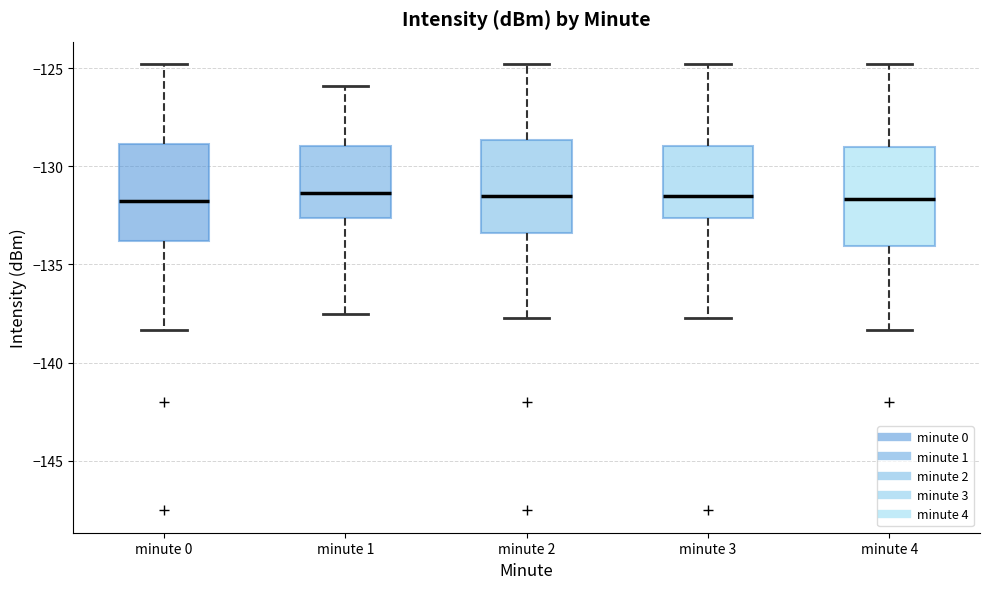

Reading left to right, read every box against the y-axis: the position of its median line, the range the box covers, and the ends of its whiskers. The values are not printed on the chart, so give them approximately, as read against the axis.

minute 0: median -132.0, box -134.0 to -129.0, whiskers -138.5 to -125.0
minute 1: median -131.5, box -132.5 to -129.0, whiskers -137.5 to -126.0
minute 2: median -131.5, box -133.5 to -128.5, whiskers -137.5 to -125.0
minute 3: median -131.5, box -132.5 to -129.0, whiskers -137.5 to -125.0
minute 4: median -131.5, box -134.0 to -129.0, whiskers -138.5 to -125.0